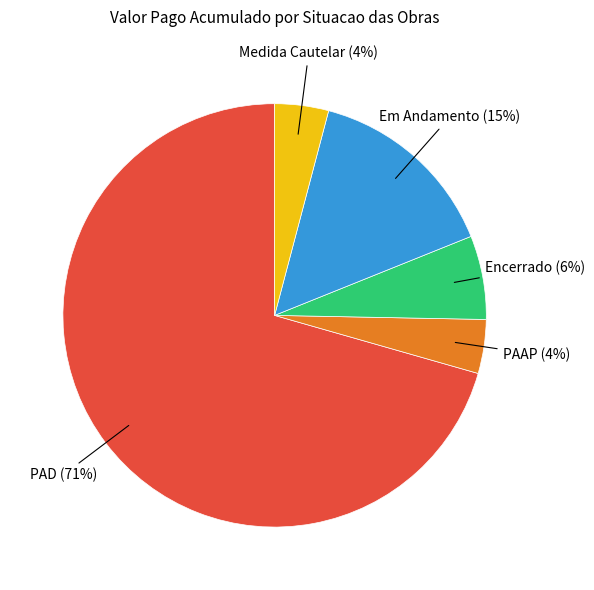

The PAD slice represents 58% of the pie. True or false?

False